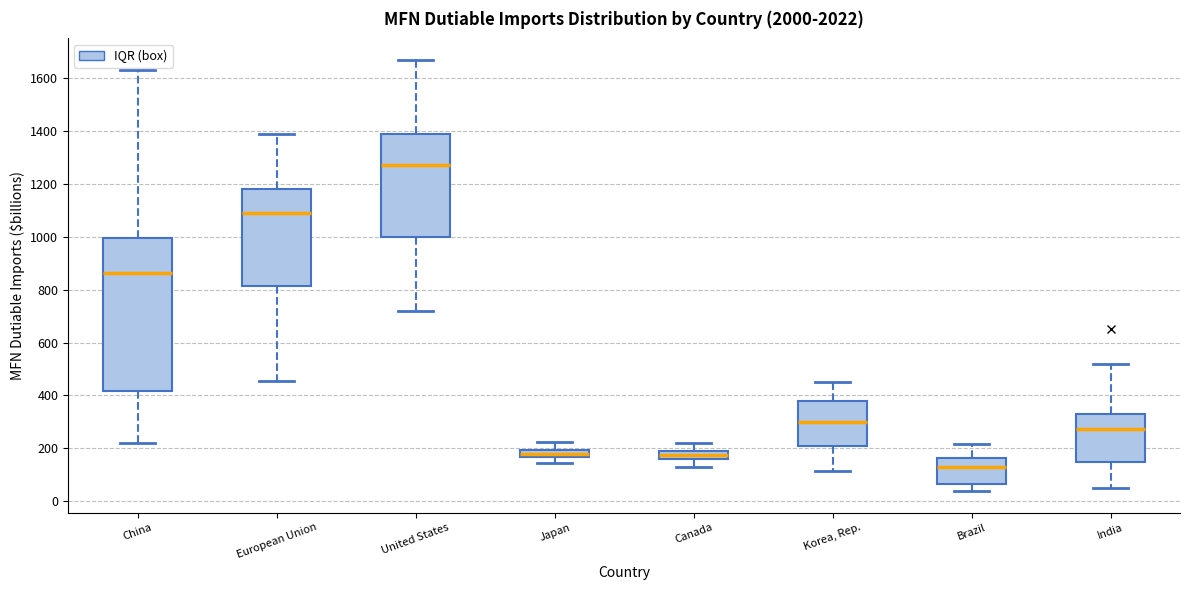

Where does the median line of the box for China sit on the y-axis? The values are not printed on the chart, so give them approximately, as read against the axis.

860